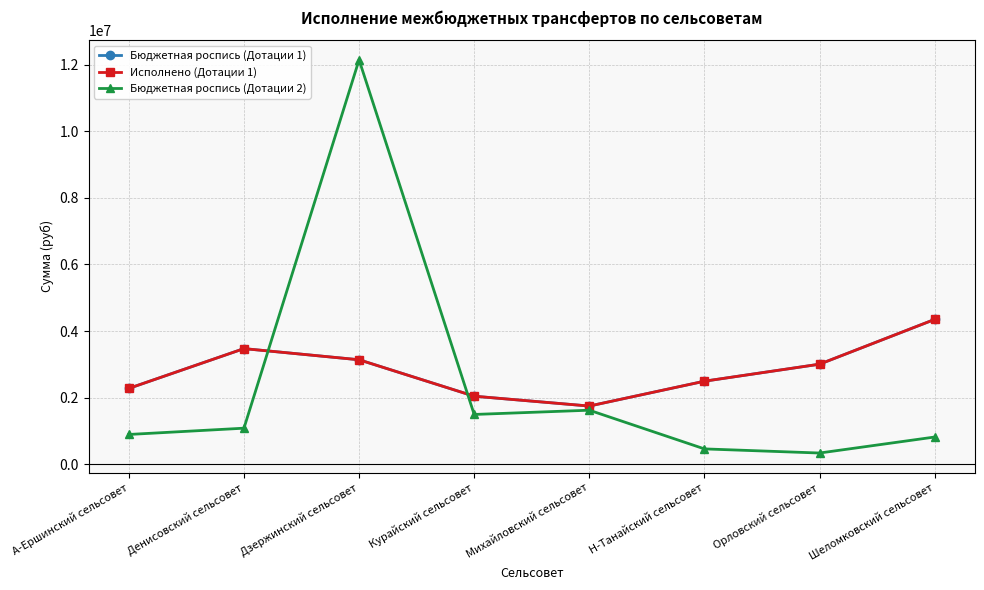

At which label does Исполнено (Дотации 1) first exceed 3007298?

Денисовский сельсовет